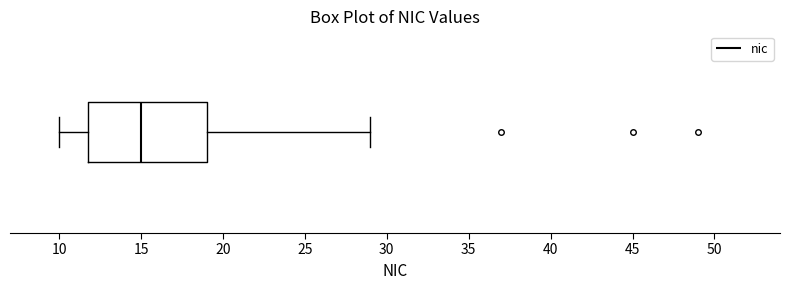

Where does the median line of the box sit on the x-axis? The values are not printed on the chart, so give them approximately, as read against the axis.

15